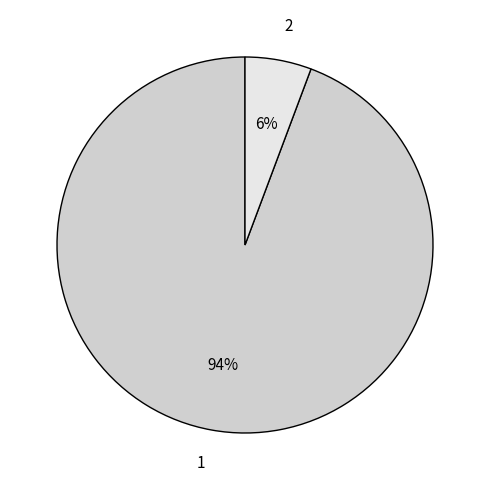

To the nearest percent, what is the average slice percentage?

50%